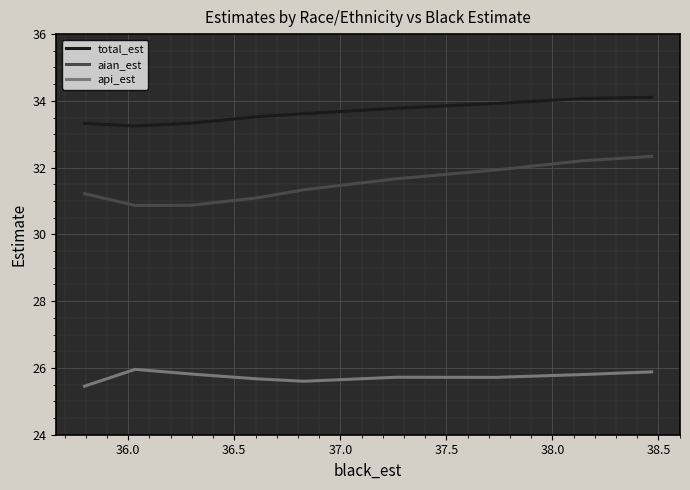

Rank the series by their average value, from lowest to highest.

api_est, aian_est, total_est